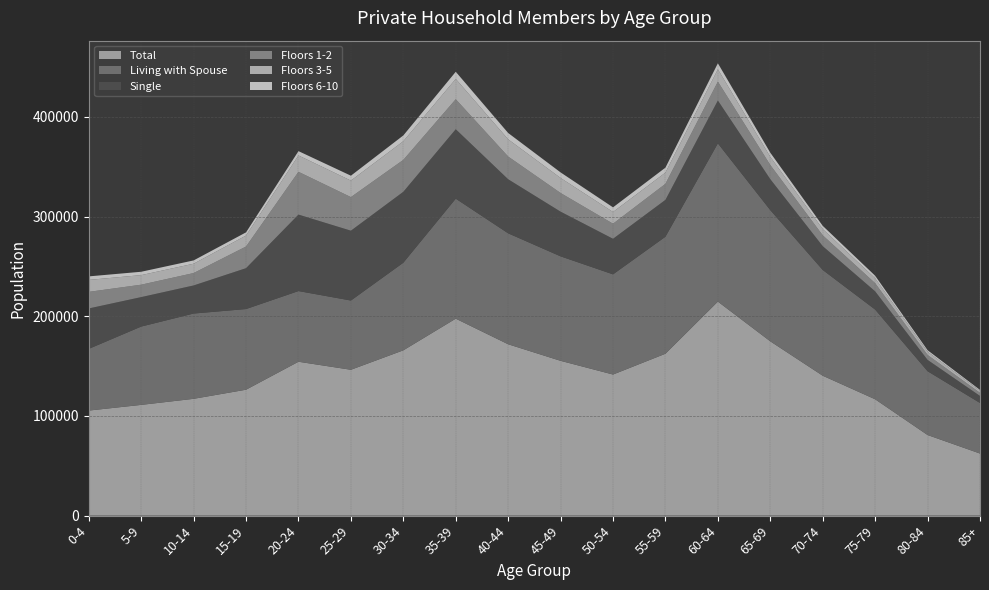

Reading left to right, list all the values displayed in this chart.

Total: 105401	111112	117195	126339	154396	146340	165831	197610	171919	155305	141558	162431	214729	174862	140372	116741	80885	62307
Living with Spouse: 61903	78566	85546	80915	70892	69462	87902	120377	111292	104810	100490	117385	158731	131642	106094	90000	64014	50732
Single: 40556	29566	28199	41016	76732	70066	71165	69662	54242	44842	35706	36994	43005	31043	23888	18295	11363	7070
Floors 1-2: 16634	12437	12420	21715	42903	33685	31994	30088	22796	18705	15111	16070	18949	14177	10884	8162	4923	3095
Floors 3-5: 11991	9597	9356	10991	16398	16540	18705	20373	17232	15060	11751	11254	12333	8183	6250	4863	3263	1995
Floors 6-10: 3529	3378	3318	3211	4351	4934	5812	7166	6375	5596	4658	4982	6045	4180	3231	2606	1505	926